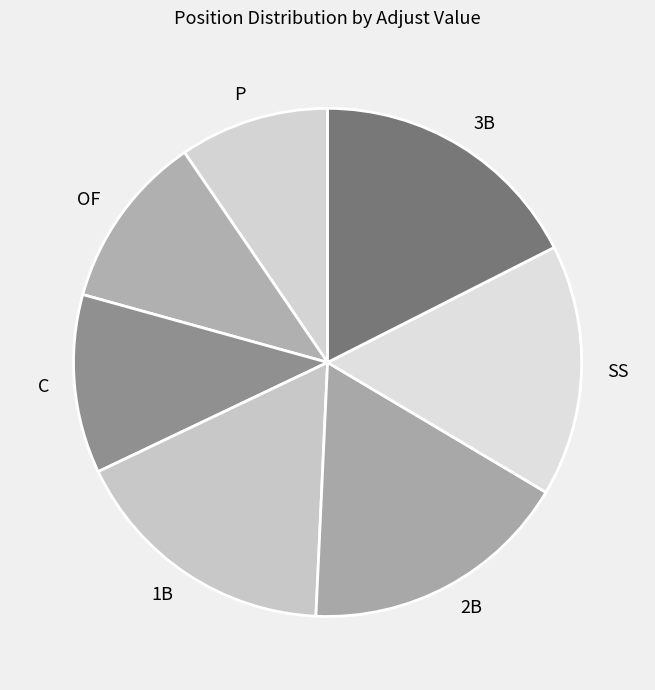

What is the ratio of the value at 1B to the value at 2B?

1.0